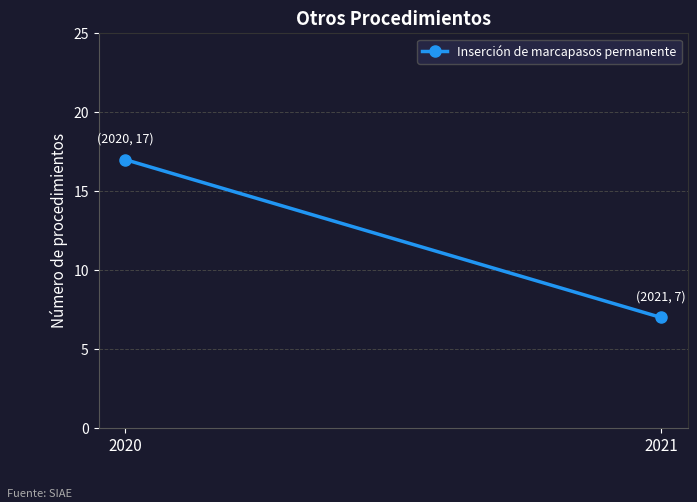

Reading left to right, list all the values displayed in this chart.

2020=17	2021=7